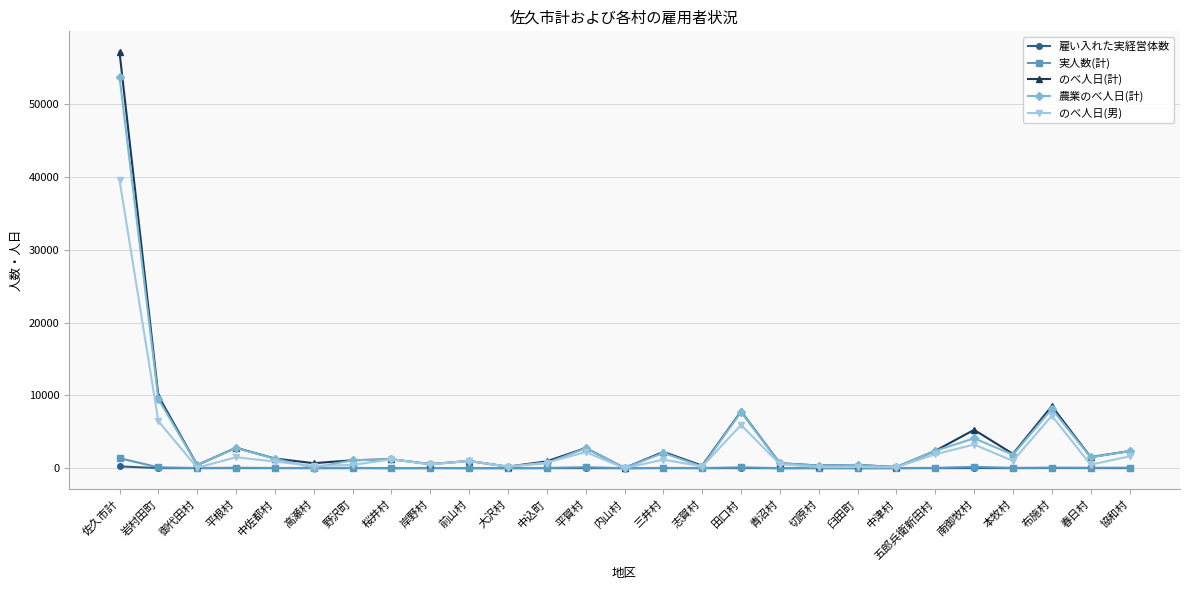

What is the value of the 農業のべ人日(計) point at the 2nd from the left?

9506